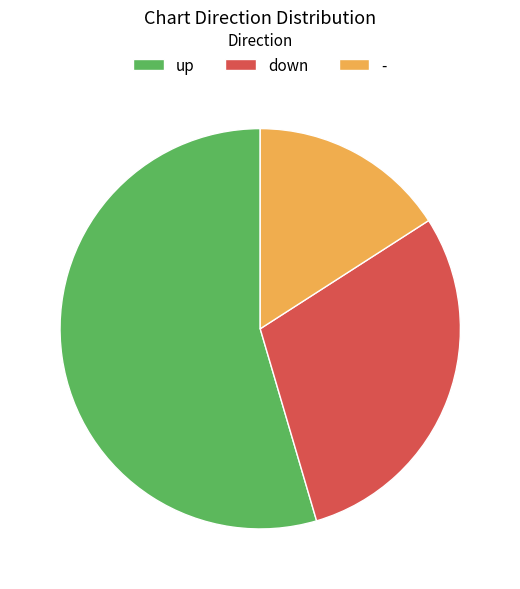

What is the smallest slice in the pie chart?

-